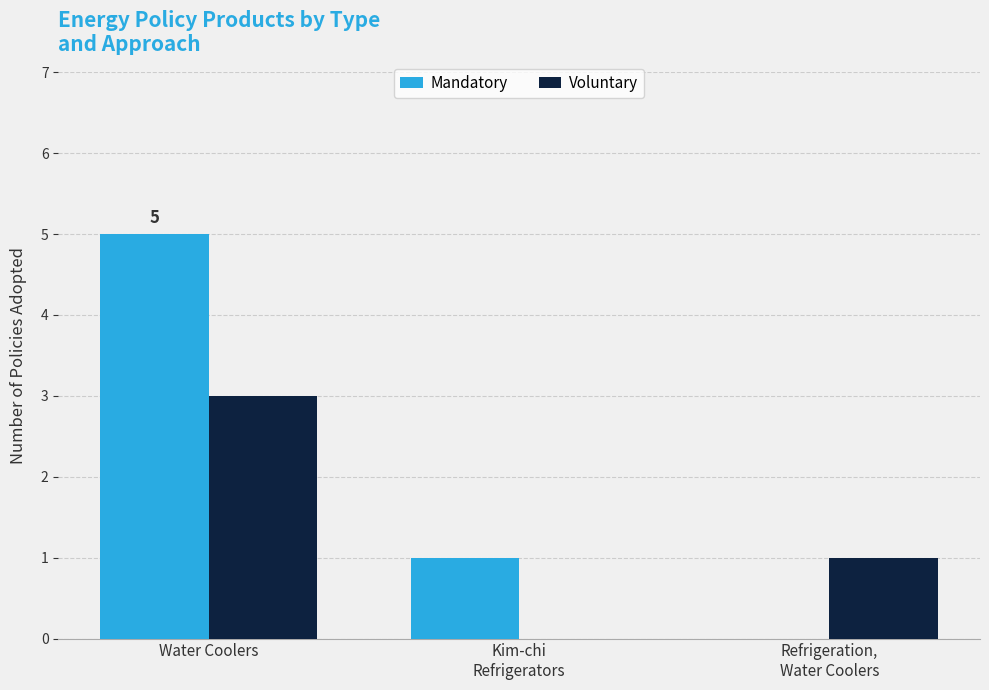

At which category does the chart reach its peak across all series?

Water Coolers